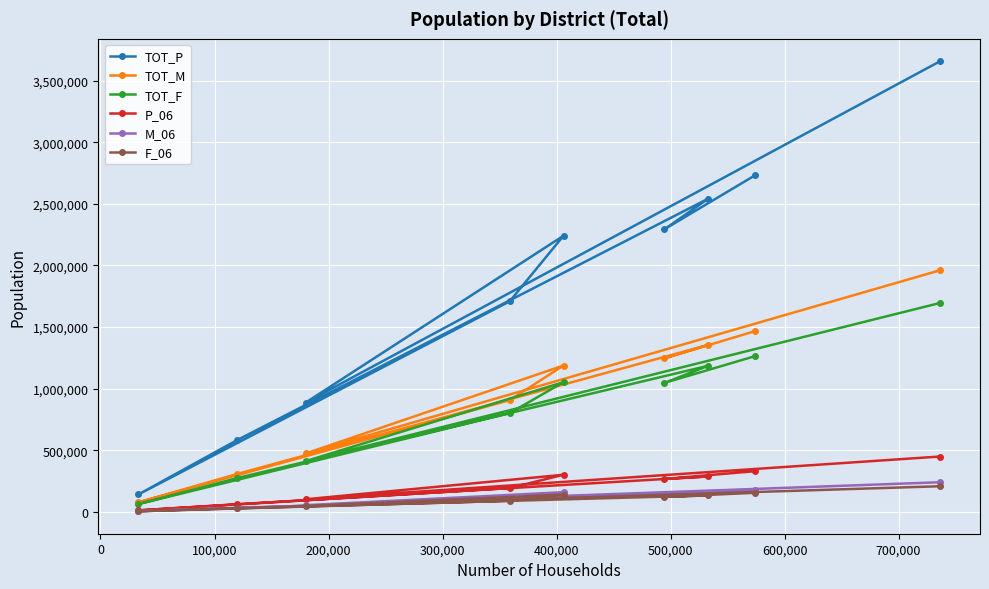

Which series has the largest total across all categories?

TOT_P